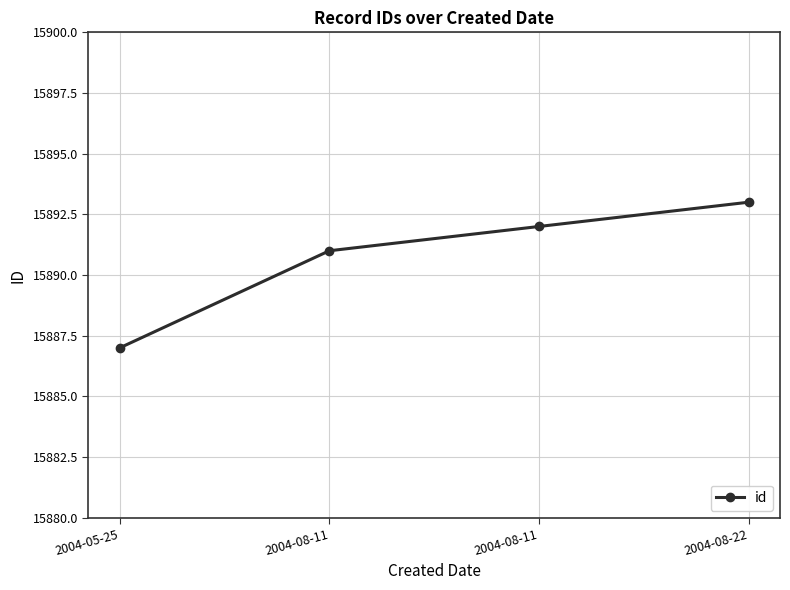

What is the change in value from 2004-05-25 to 2004-08-11?

+4